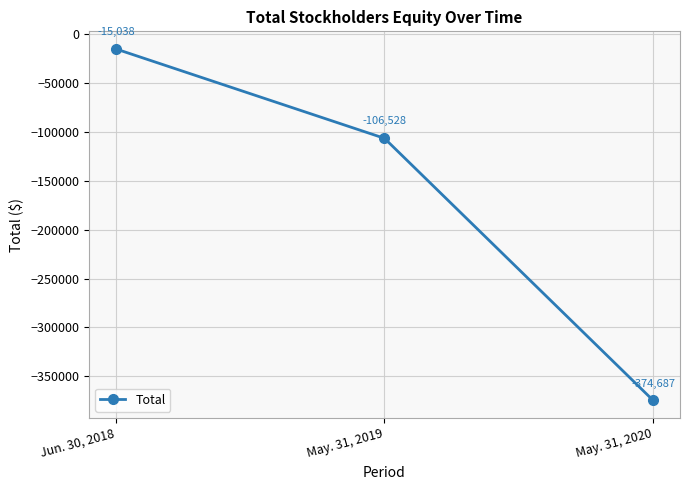

Reading left to right, extract all data points from this chart.

-15038	-106528	-374687